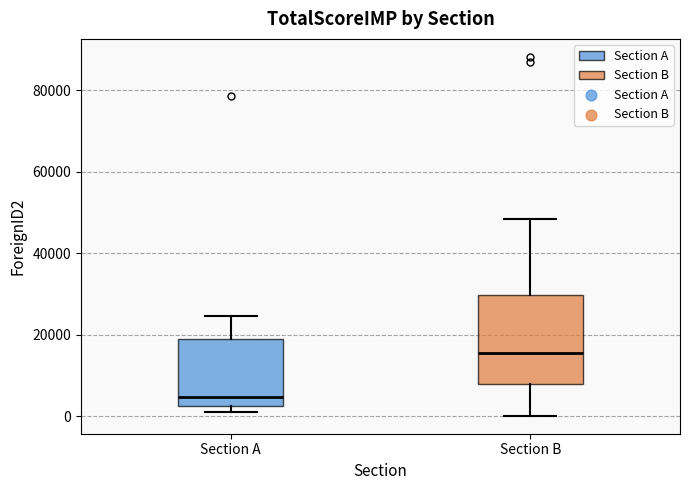

Reading left to right, transcribe this box plot: for each box, give where its median line is, the range the box spans, and where its two whiskers end, as read against the y-axis. The values are not printed on the chart, so give them approximately, as read against the axis.

Section A: median 4000, box 2000 to 20000, whiskers 2000 (just below the box's lower edge) to 24000
Section B: median 16000, box 8000 to 30000, whiskers 0 to 48000